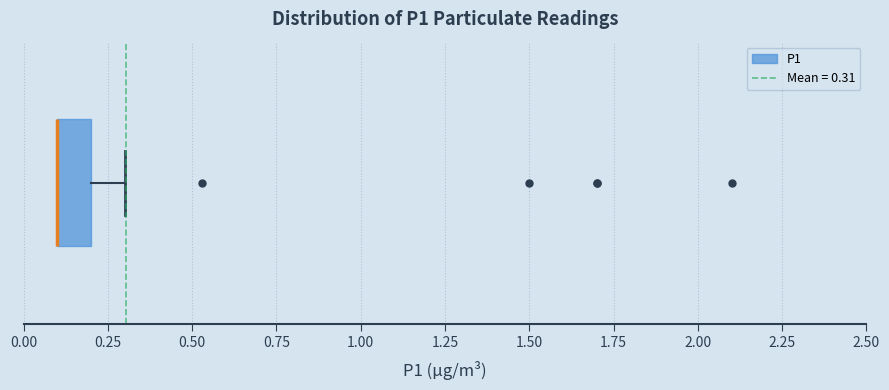

Transcribe this box plot: give where the median line is, the range the box spans, and where the two whiskers end, as read against the x-axis. The values are not printed on the chart, so give them approximately, as read against the axis.

median 0.1 (drawn on the box's left edge), box 0.1 to 0.2, whiskers 0.1 to 0.3